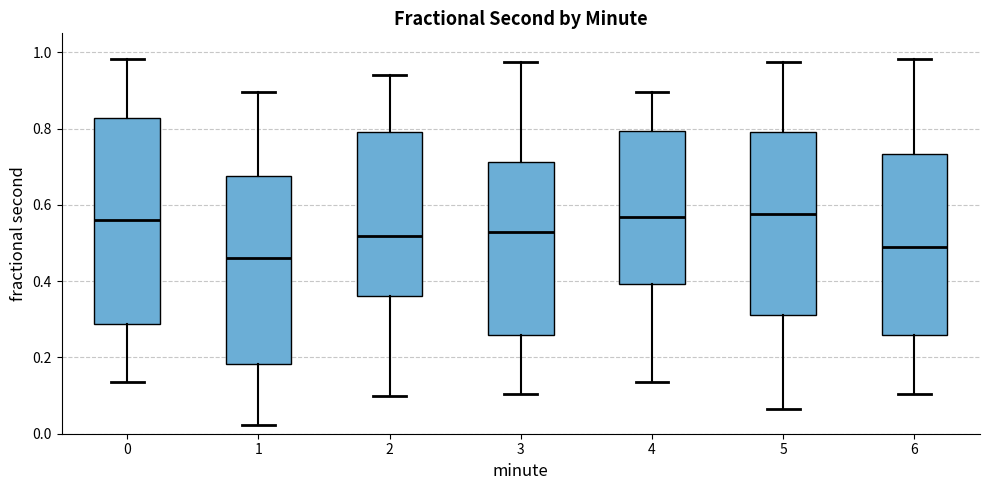

Where does the median line of the box at x = 3 sit on the y-axis? The values are not printed on the chart, so give them approximately, as read against the axis.

0.52